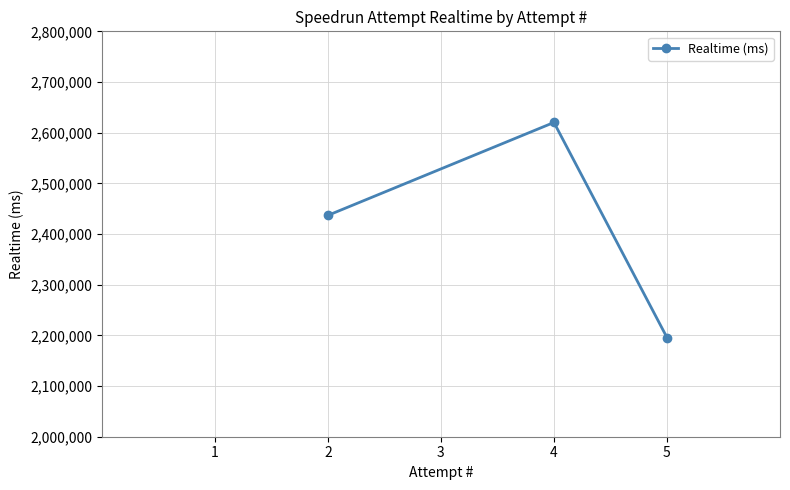

Rank the categories by value from lowest to highest.

5, 2, 4